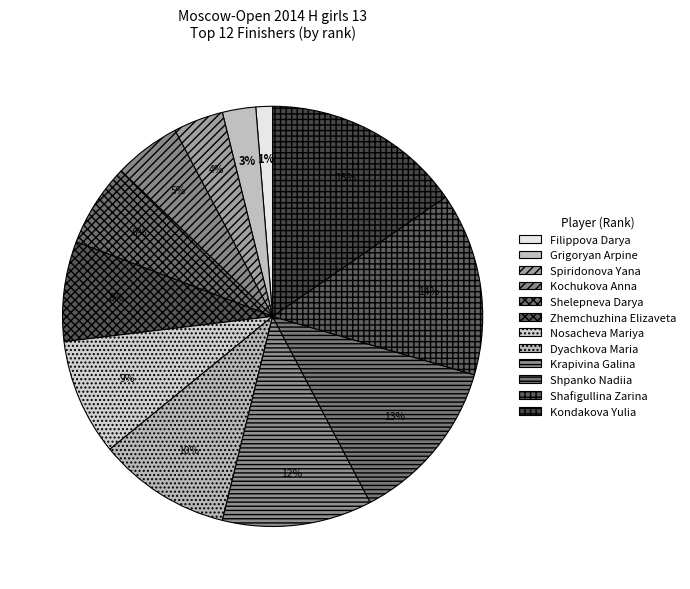

To the nearest percent, what is the difference between the Shafigullina Zarina and Zhemchuzhina Elizaveta slice percentages?

6%